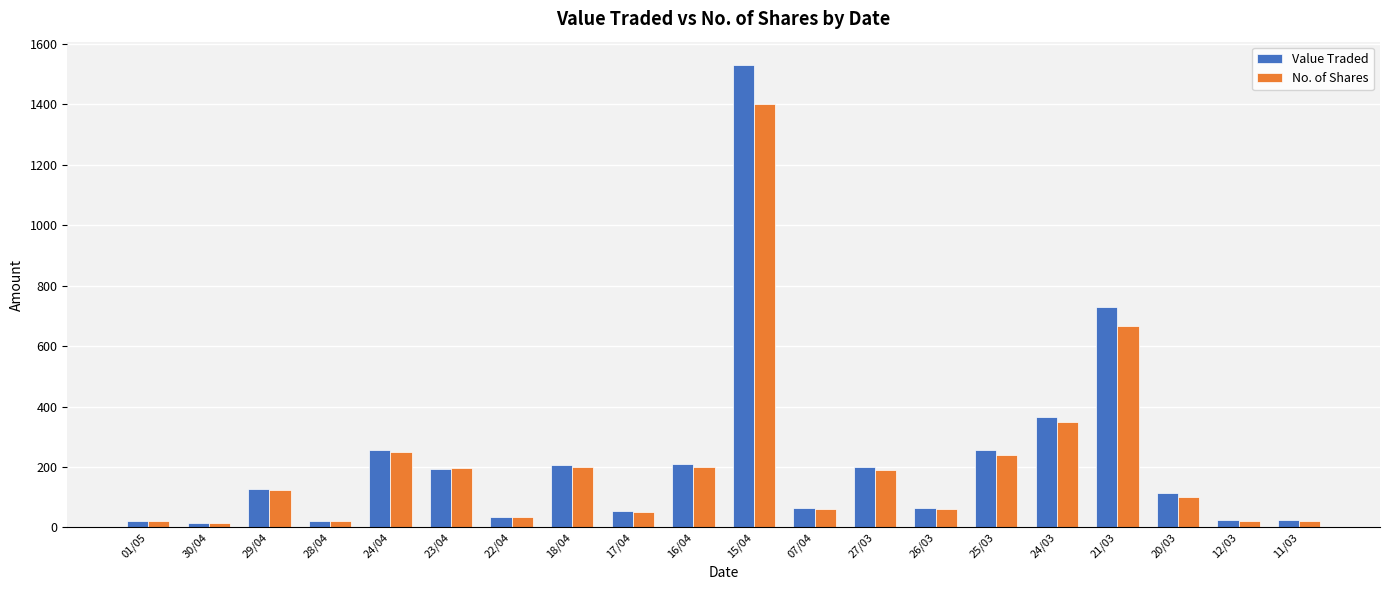

At which label is No. of Shares closest to 708?

21/03